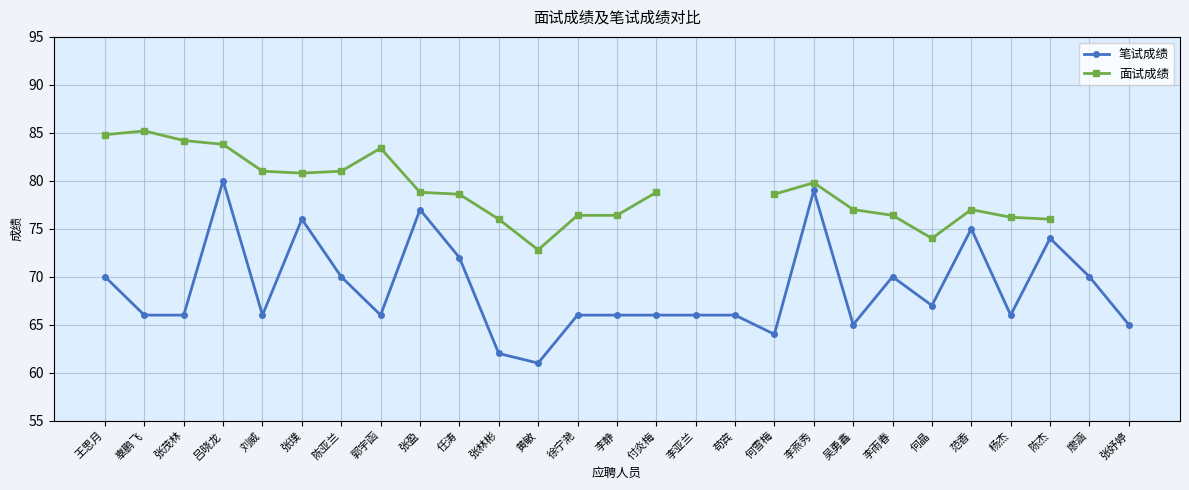

Which series changed the most between 张林彬 and 苟宾?

笔试成绩